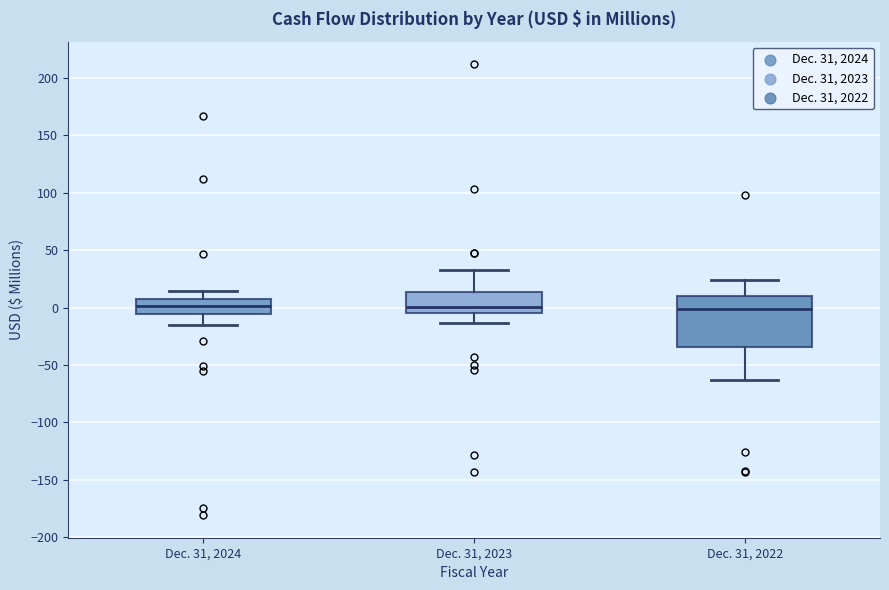

Comparing the boxes themselves (not the whiskers), which one is the tallest?

Dec. 31, 2022